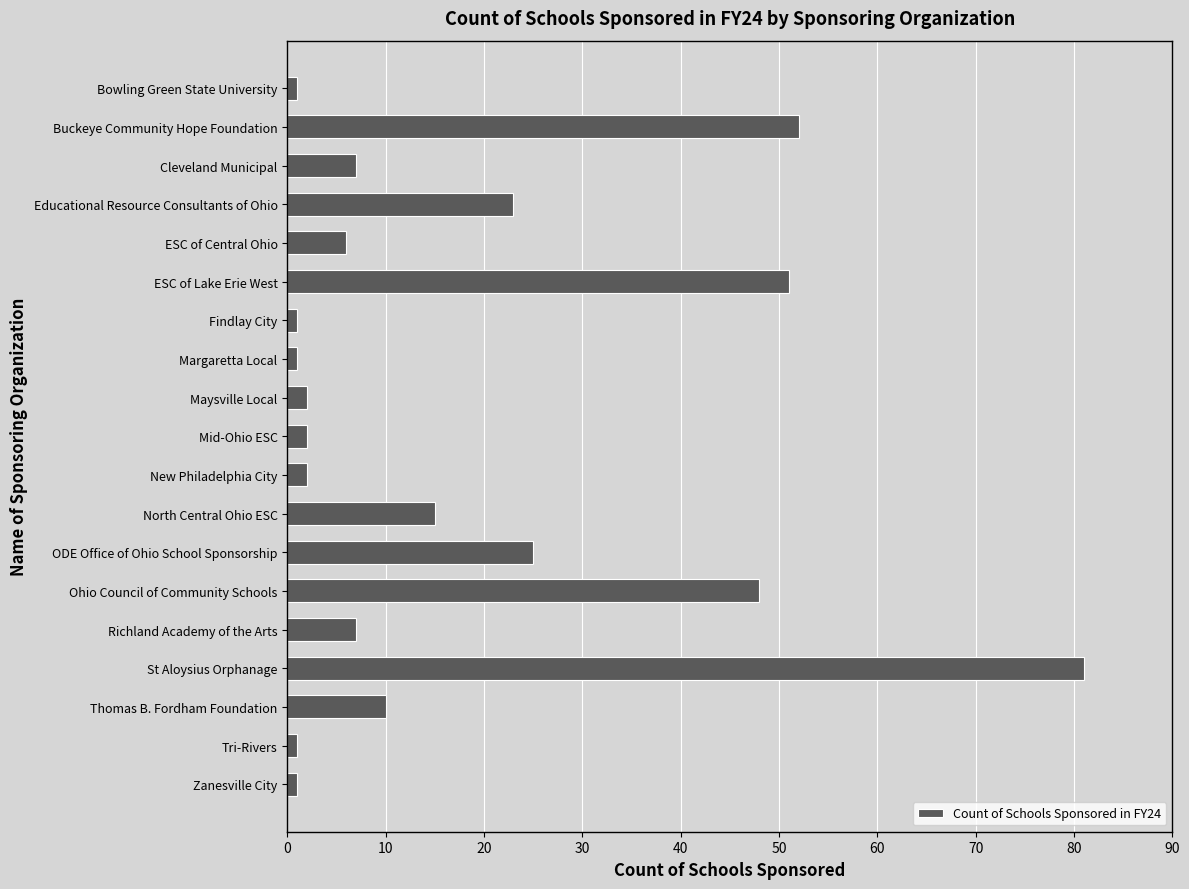

What is the ratio of the value at St Aloysius Orphanage to the value at ODE Office of Ohio School Sponsorship?

3.2